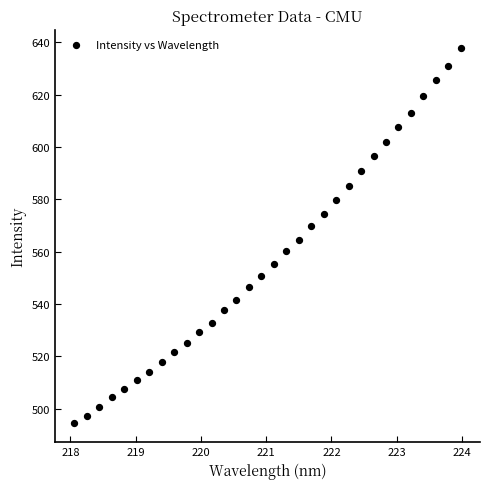

What is the range of Y values (max minus min)?

143.2